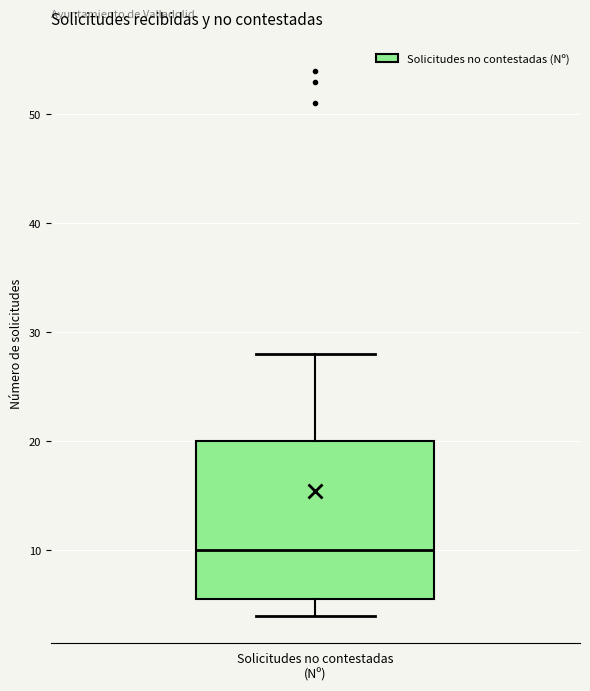

Transcribe this box plot: give where the median line is, the range the box spans, and where the two whiskers end, as read against the y-axis. The values are not printed on the chart, so give them approximately, as read against the axis.

median 10, box 6 to 20, whiskers 4 to 28